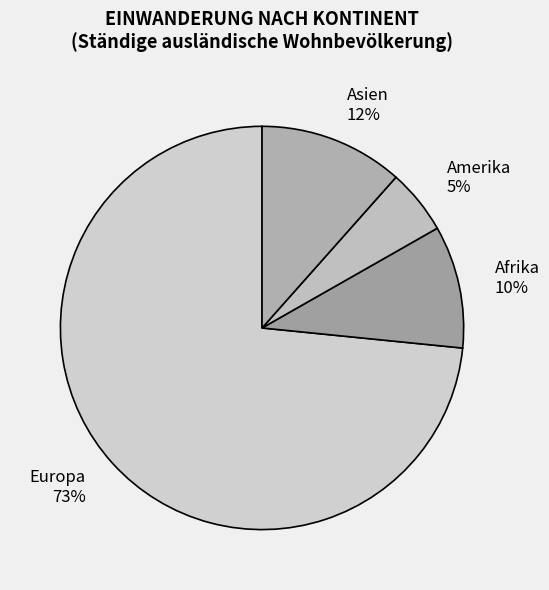

Do Afrika and Amerika together represent more than half of the pie?

No